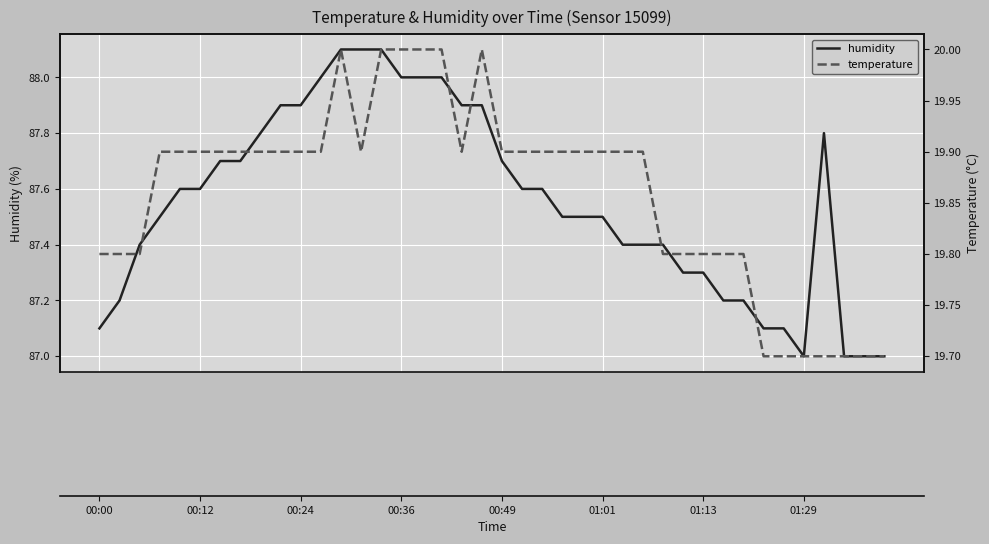

Reading left to right, what are all the values shown in this chart?

humidity: 87.1	87.2	87.4	87.5	87.6	87.6	87.7	87.7	87.8	87.9	87.9	88.0	88.1	88.1	88.1	88.0	88.0	88.0	87.9	87.9	87.7	87.6	87.6	87.5	87.5	87.5	87.4	87.4	87.4	87.3	87.3	87.2	87.2	87.1	87.1	87.0	87.8	87.0	87.0	87.0
temperature: 19.8	19.8	19.8	19.9	19.9	19.9	19.9	19.9	19.9	19.9	19.9	19.9	20.0	19.9	20.0	20.0	20.0	20.0	19.9	20.0	19.9	19.9	19.9	19.9	19.9	19.9	19.9	19.9	19.8	19.8	19.8	19.8	19.8	19.7	19.7	19.7	19.7	19.7	19.7	19.7